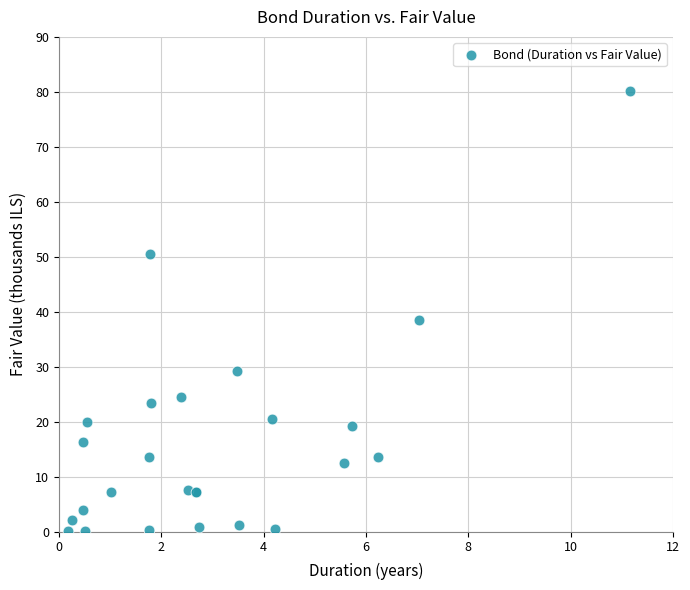

What Y value in the scatter plot is closest to 40?

38.5